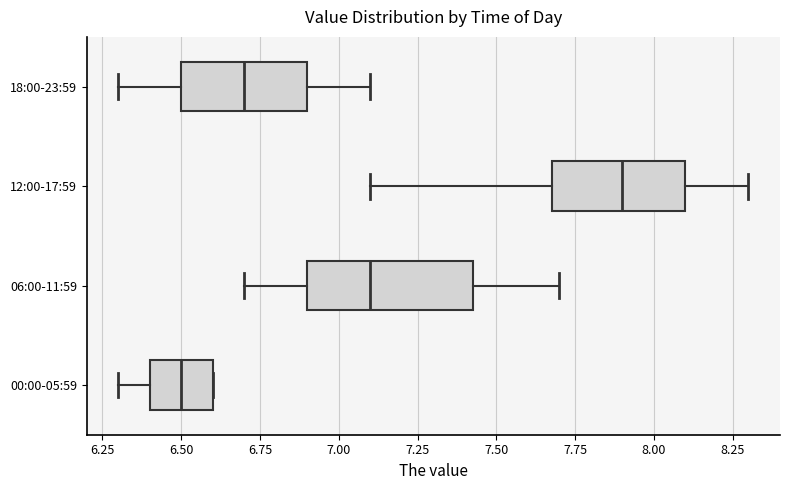

Which box has the furthest to the right median line?

12:00-17:59